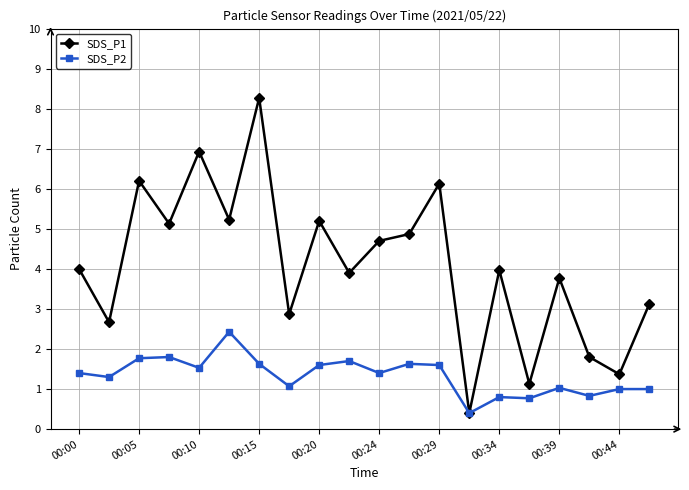

Rank the series by their maximum value, from highest to lowest.

SDS_P1, SDS_P2